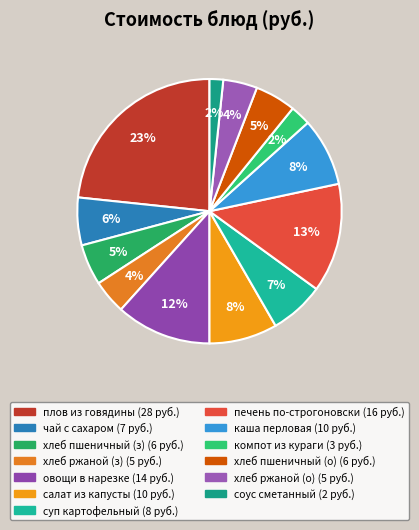

Does any single category account for the majority?

No